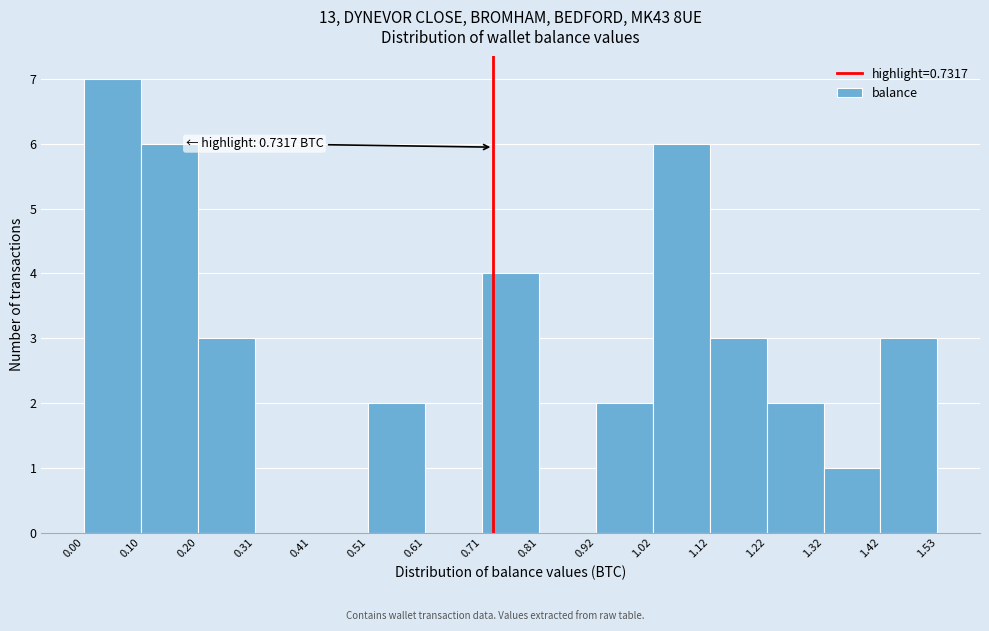

Over which range of the x-axis is the bar tallest?

0.00 to 0.10